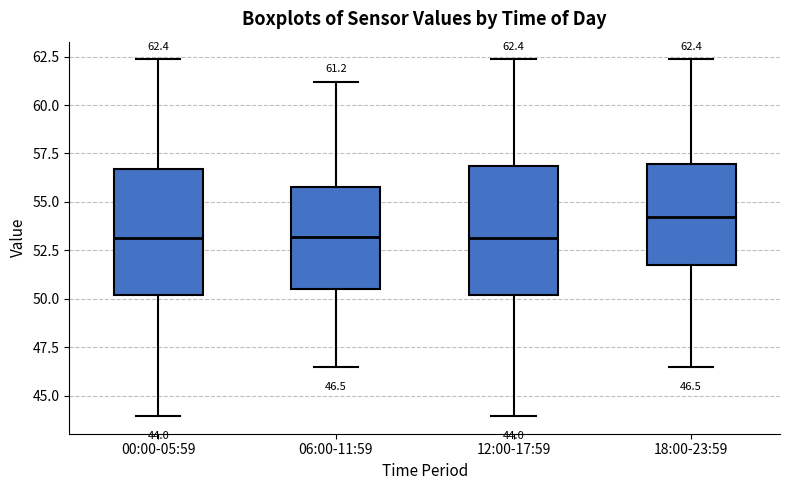

Which box has the highest median line?

18:00-23:59